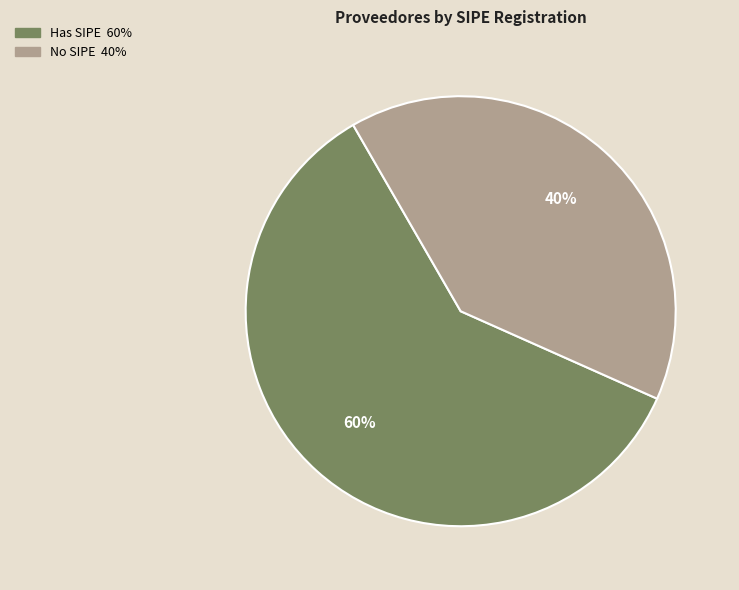

To the nearest percent, what is the difference between the largest and smallest slice percentages?

20%